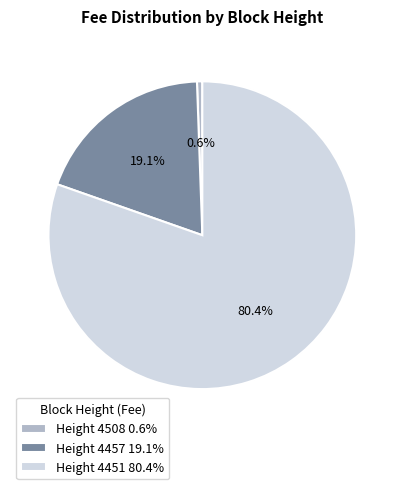

Which slice represents more than half of the pie?

Height 4451 80.4%